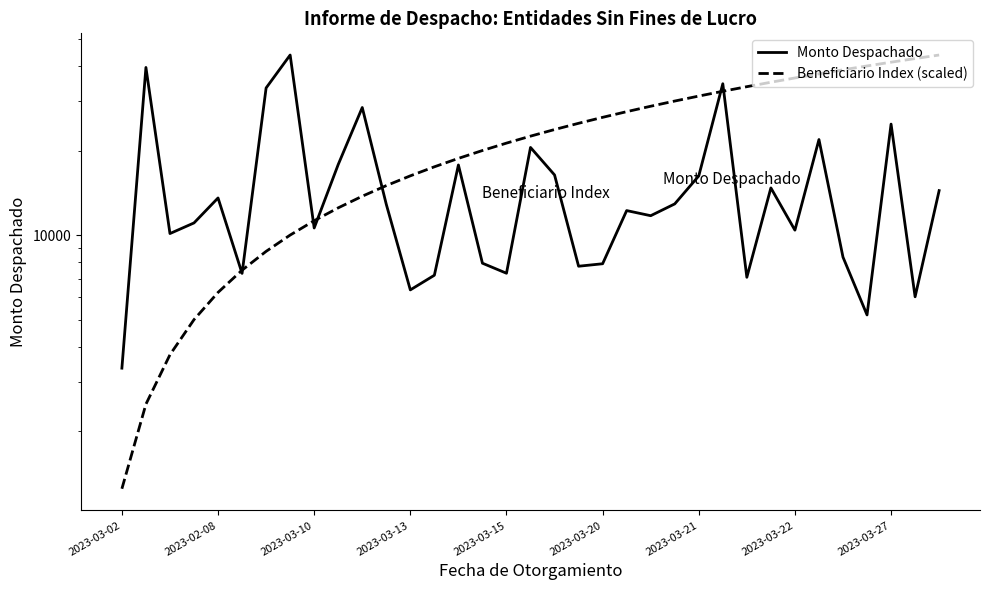

Which has a higher value, 17 or 9?

17